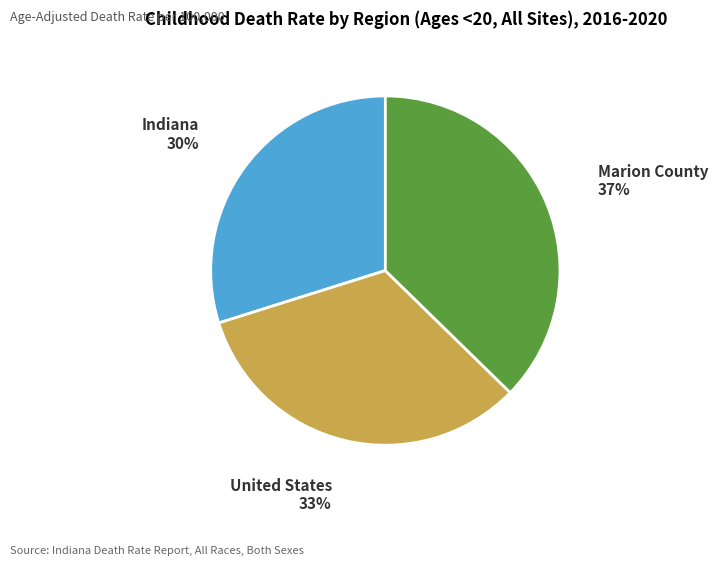

Does any single category account for the majority?

No